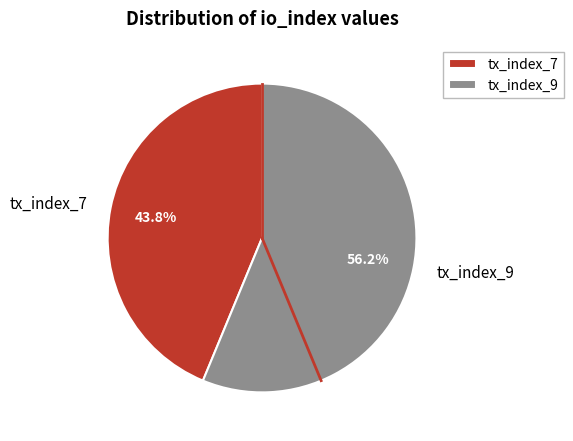

Which has a higher value, tx_index_9 or tx_index_7?

tx_index_9